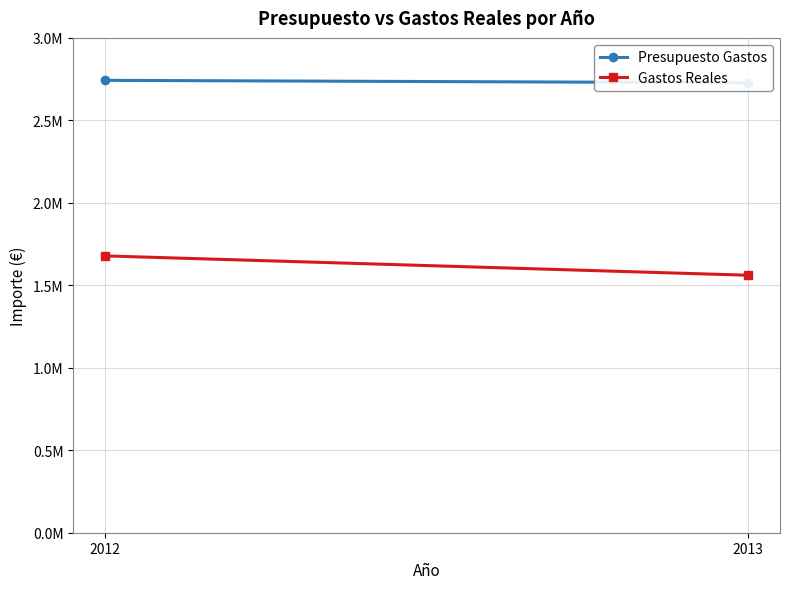

At which category is the sum across all series the highest?

2012